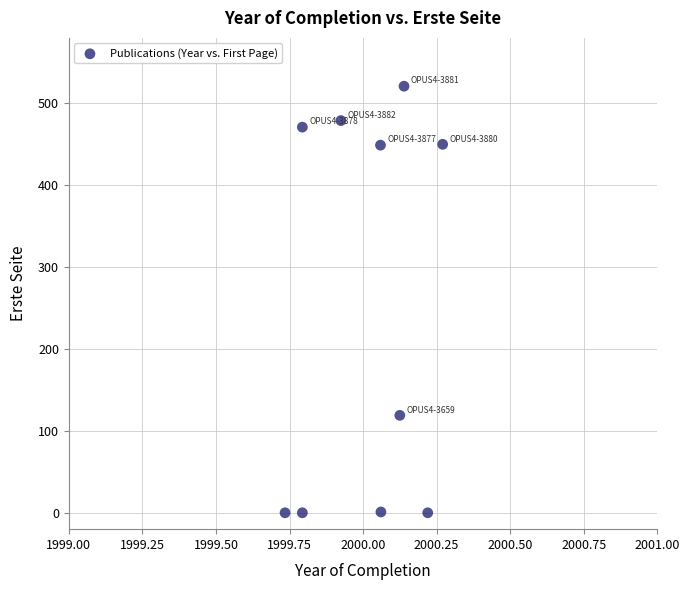

What Y value in the scatter plot is closest to 260?

119